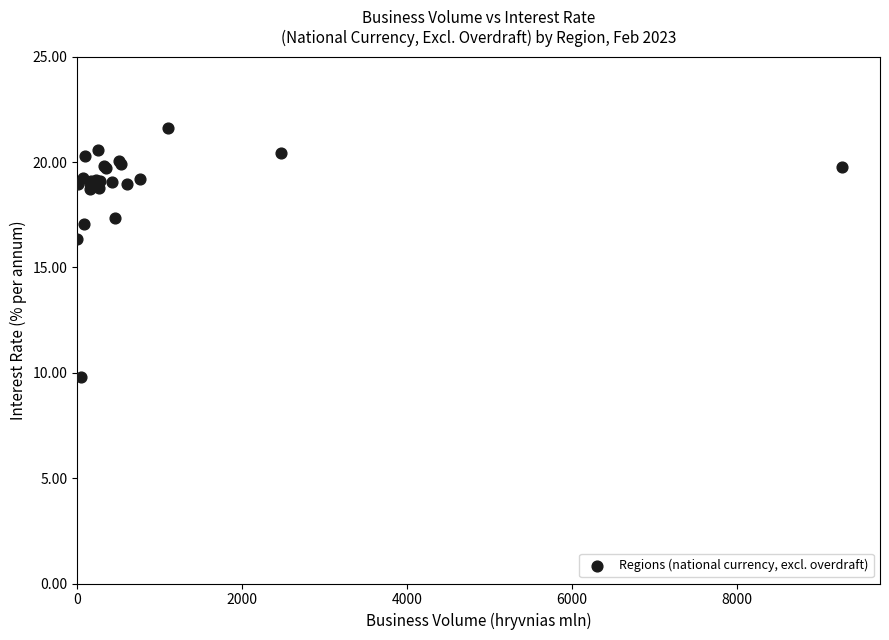

What Y value in the scatter plot is closest to 15?

16.3